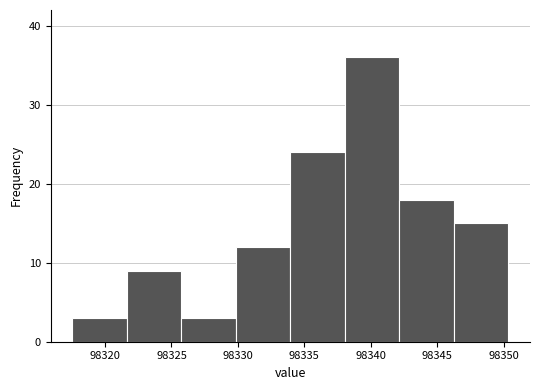

Reading left to right, list every bar in this chart as the range it spans on the x-axis followed by its height. Neither the bar edges nor the heights are printed on the chart, so give them approximately, as read against the axes.

98317.5 to 98321.5: 3
98321.5 to 98325.5: 9
98325.5 to 98330.0: 3
98330.0 to 98334.0: 12
98334.0 to 98338.0: 24
98338.0 to 98342.0: 36
98342.0 to 98346.0: 18
98346.0 to 98350.5: 15